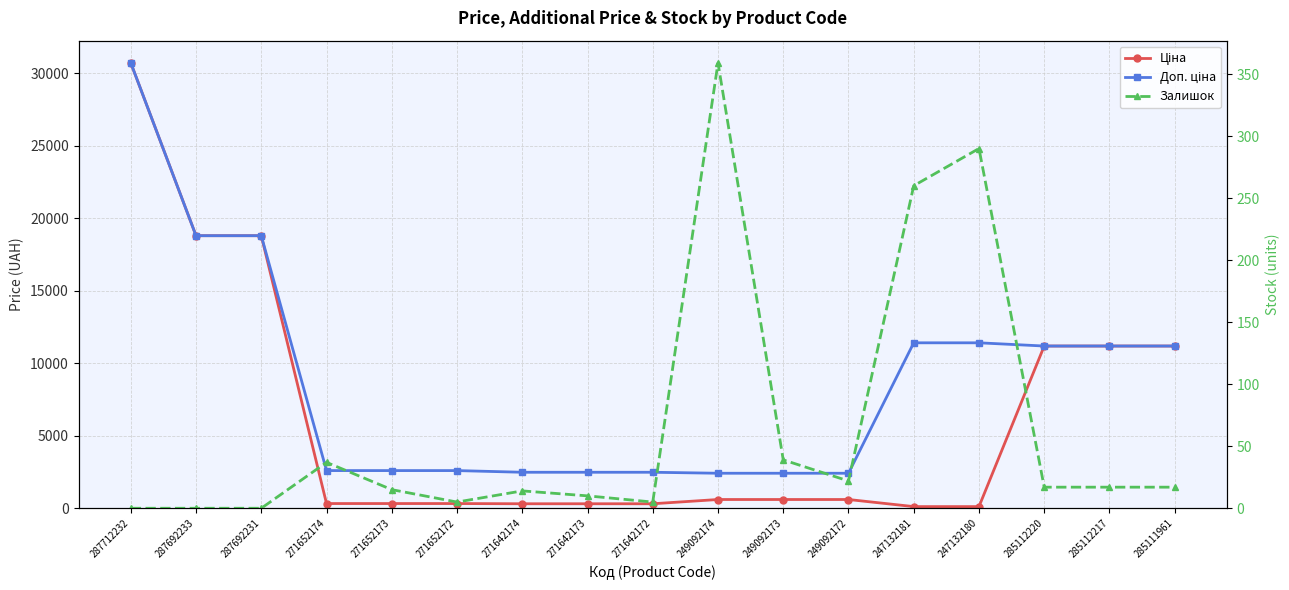

Which series has the largest total across all categories?

Доп. ціна